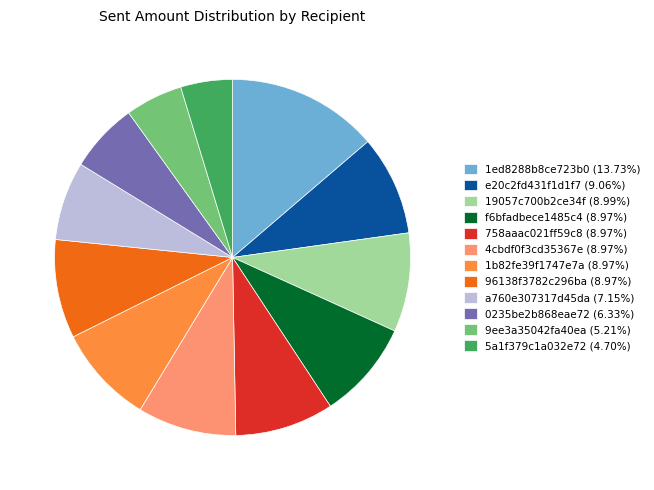

Does 0235be2b868eae72 account for over 50% of the chart?

No